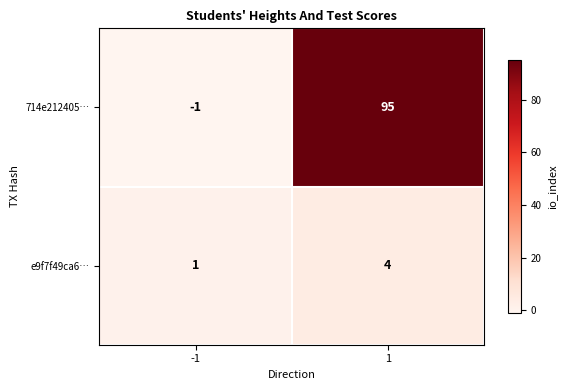

Is the value of e9f7f49ca6… at 1 greater than the value of 714e212405… at -1?

Yes